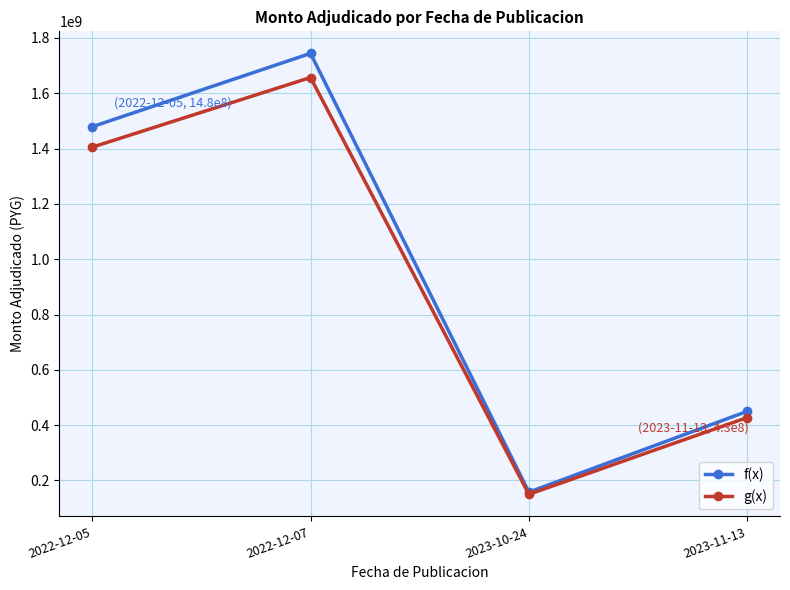

Where is f(x) nearest to the value 950930231?

2023-11-13